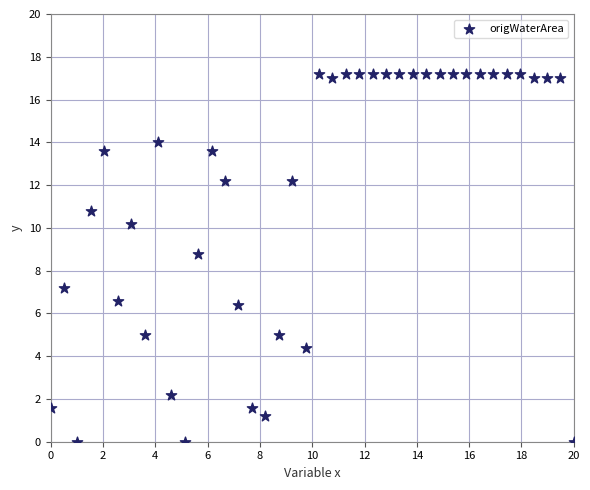

What is the range of Y values (max minus min)?

17.2